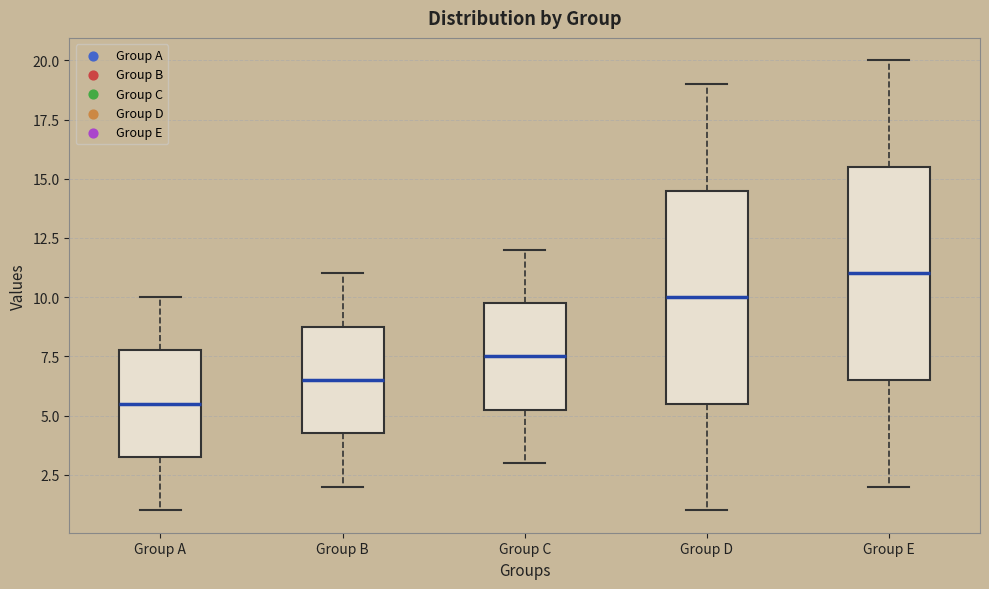

Reading left to right, read every box against the y-axis: the position of its median line, the range the box covers, and the ends of its whiskers. The values are not printed on the chart, so give them approximately, as read against the axis.

Group A: median 5.5, box 3.5 to 8.0, whiskers 1.0 to 10.0
Group B: median 6.5, box 4.5 to 9.0, whiskers 2.0 to 11.0
Group C: median 7.5, box 5.5 to 10.0, whiskers 3.0 to 12.0
Group D: median 10.0, box 5.5 to 14.5, whiskers 1.0 to 19.0
Group E: median 11.0, box 6.5 to 15.5, whiskers 2.0 to 20.0